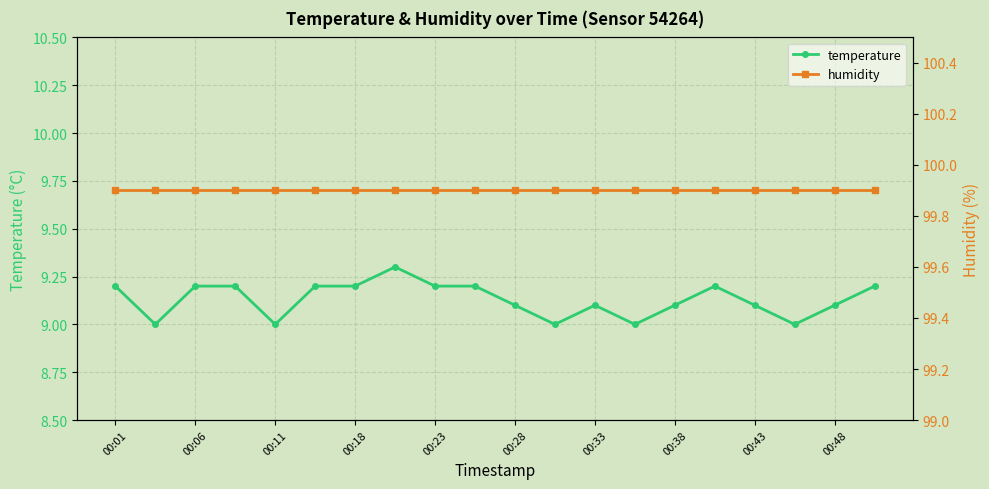

The value of humidity at 11 is 99.9. True or false?

True